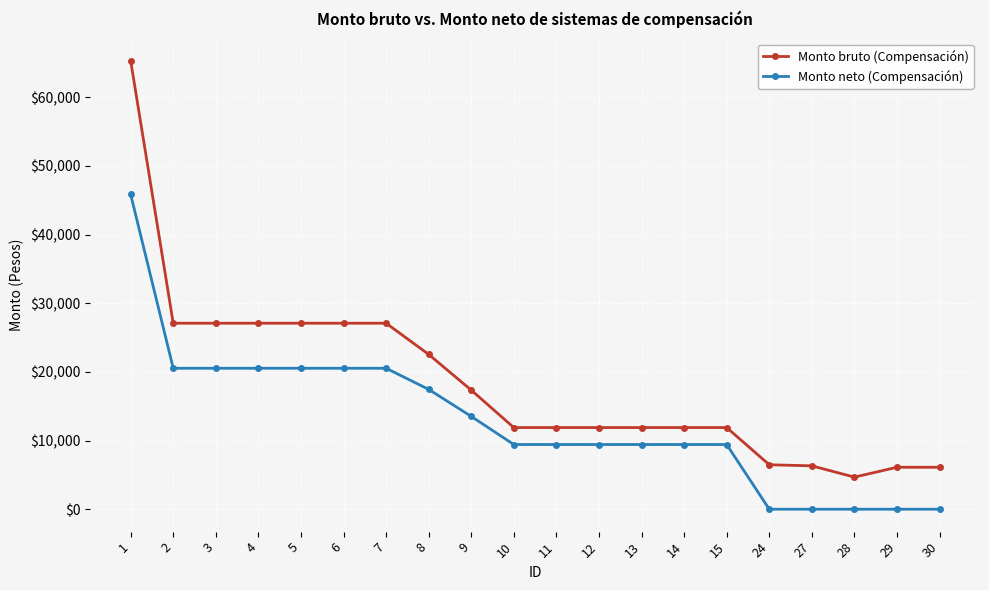

Which series has the largest total across all categories?

Monto bruto (Compensación)